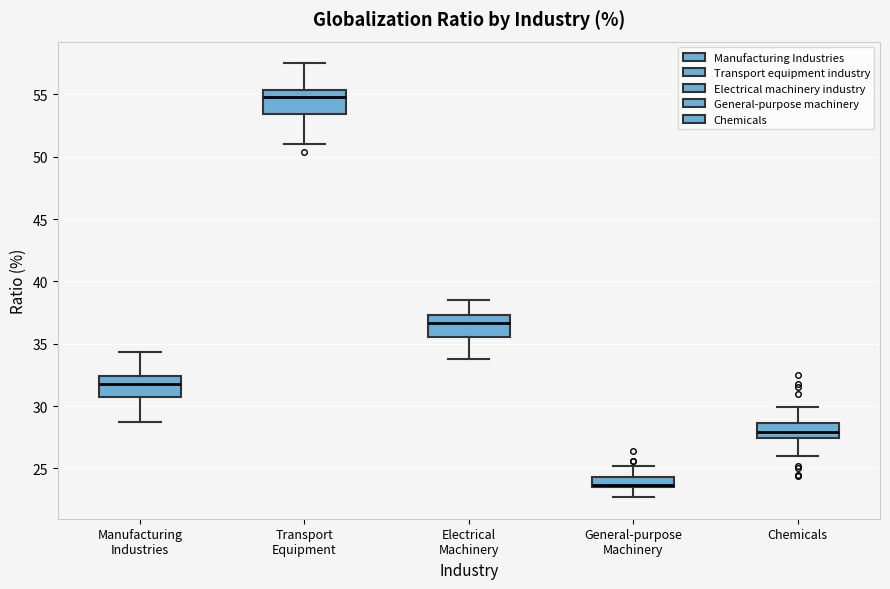

Reading left to right, transcribe this box plot: for each box, give where its median line is, the range the box spans, and where its two whiskers end, as read against the y-axis. The values are not printed on the chart, so give them approximately, as read against the axis.

Manufacturing Industries: median 32.0, box 31.0 to 32.5, whiskers 28.5 to 34.5
Transport Equipment: median 55.0, box 53.5 to 55.5, whiskers 51.0 to 57.5
Electrical Machinery: median 36.5, box 35.5 to 37.5, whiskers 34.0 to 38.5
General-purpose Machinery: median 23.5 (just above the box's lower edge), box 23.5 to 24.5, whiskers 22.5 to 25.0
Chemicals: median 28.0, box 27.5 to 28.5, whiskers 26.0 to 30.0